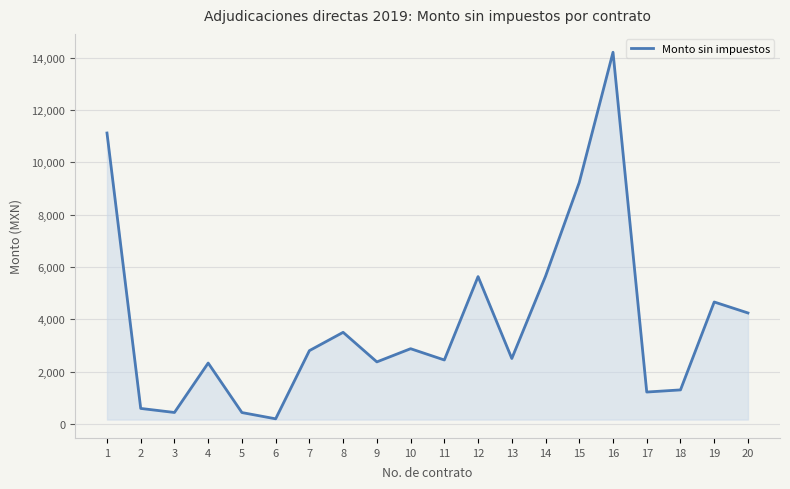

True or false: the data shows 6965.9 at 20.

False